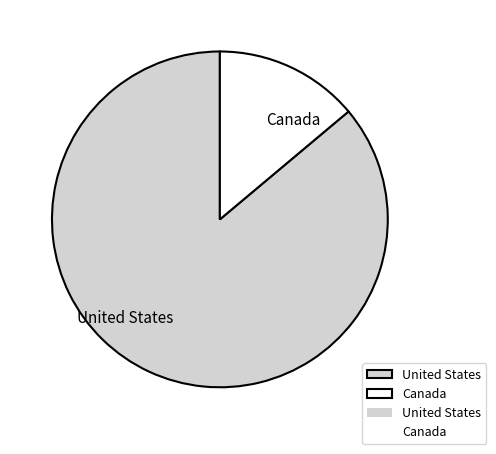

The United States slice represents 86% of the pie. True or false?

True